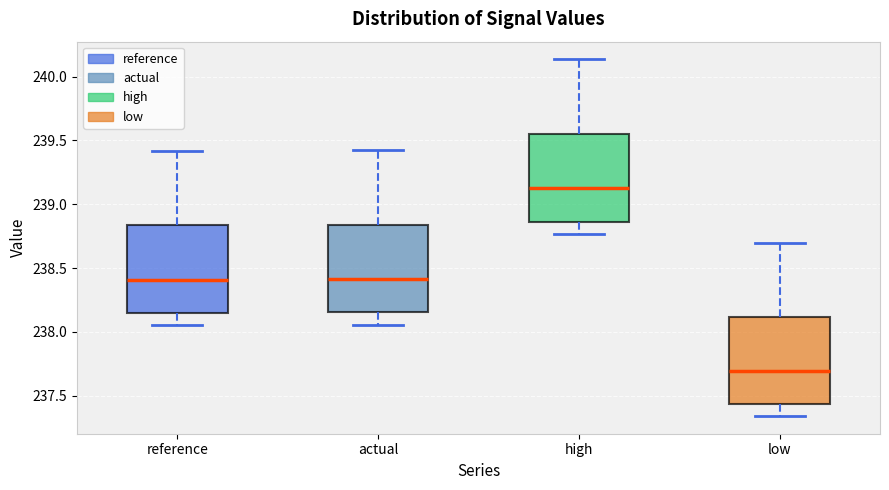

Reading left to right, read every box against the y-axis: the position of its median line, the range the box covers, and the ends of its whiskers. The values are not printed on the chart, so give them approximately, as read against the axis.

reference: median 238.40, box 238.15 to 238.85, whiskers 238.05 to 239.40
actual: median 238.40, box 238.15 to 238.85, whiskers 238.05 to 239.40
high: median 239.15, box 238.85 to 239.55, whiskers 238.75 to 240.15
low: median 237.70, box 237.45 to 238.10, whiskers 237.35 to 238.70